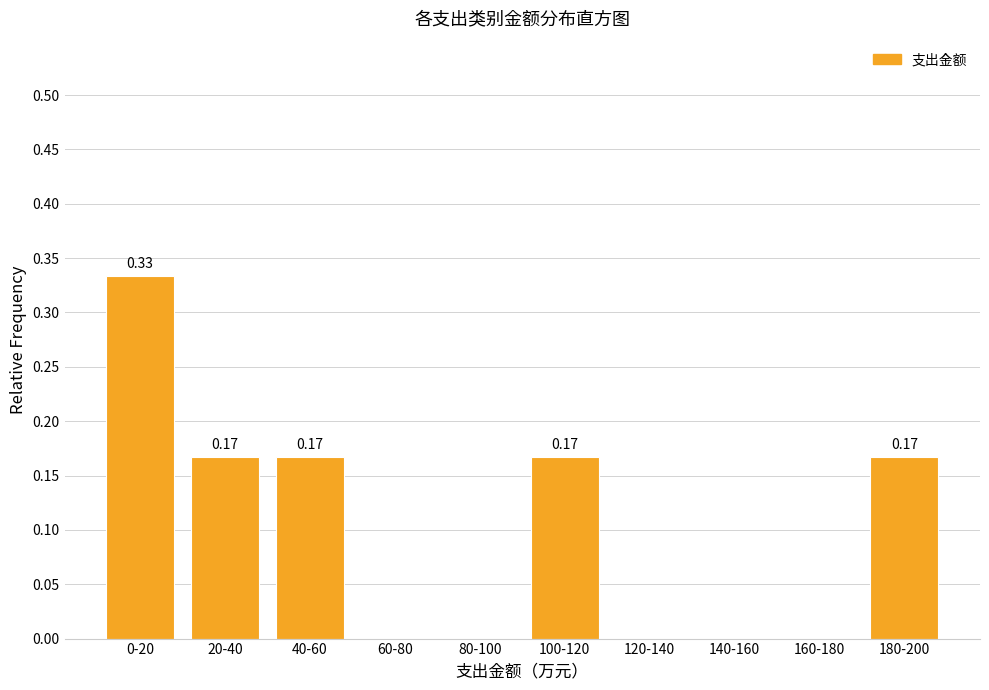

Between 0-20 and 100-120, which is larger?

0-20